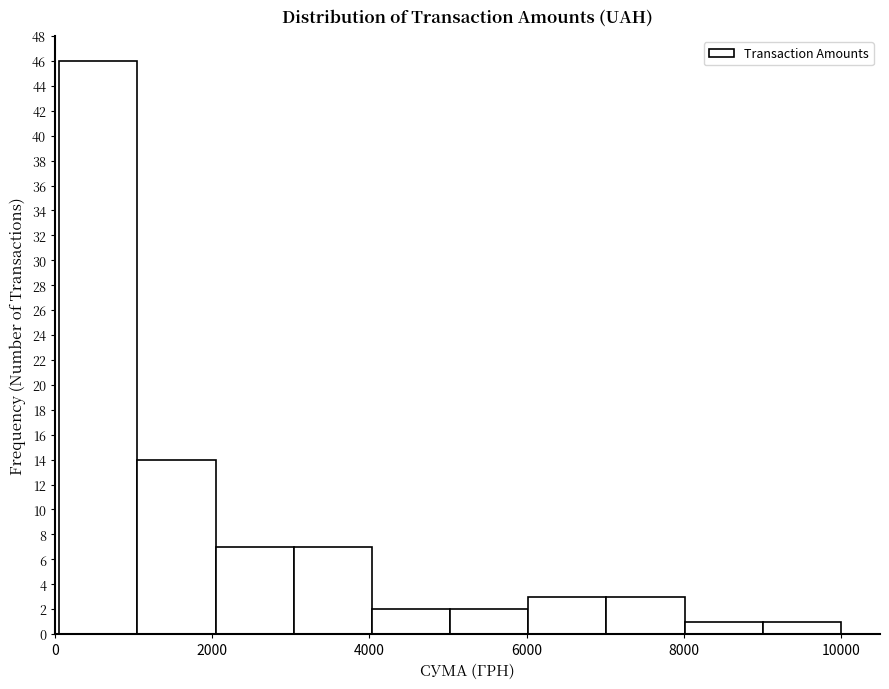

Reading left to right, transcribe this chart: for each bar, give the range it covers on the x-axis and its height. Neither the bar edges nor the heights are printed on the chart, so give them approximately, as read against the axes.

0 to 1000: 46
1000 to 2000: 14
2000 to 3000: 7
3000 to 4000: 7
4000 to 5000: 2
5000 to 6000: 2
6000 to 7000: 3
7000 to 8000: 3
8000 to 9000: 1
9000 to 10000: 1